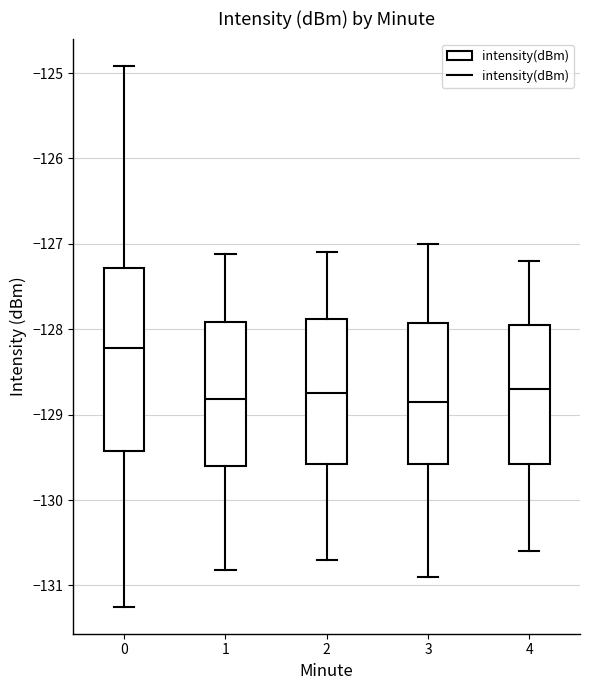

Reading left to right, transcribe this box plot: for each box, give where its median line is, the range the box spans, and where its two whiskers end, as read against the y-axis. The values are not printed on the chart, so give them approximately, as read against the axis.

0: median -128.2, box -129.4 to -127.3, whiskers -131.2 to -124.9
1: median -128.8, box -129.6 to -127.9, whiskers -130.8 to -127.1
2: median -128.7, box -129.6 to -127.9, whiskers -130.7 to -127.1
3: median -128.8, box -129.6 to -127.9, whiskers -130.9 to -127.0
4: median -128.7, box -129.6 to -127.9, whiskers -130.6 to -127.2